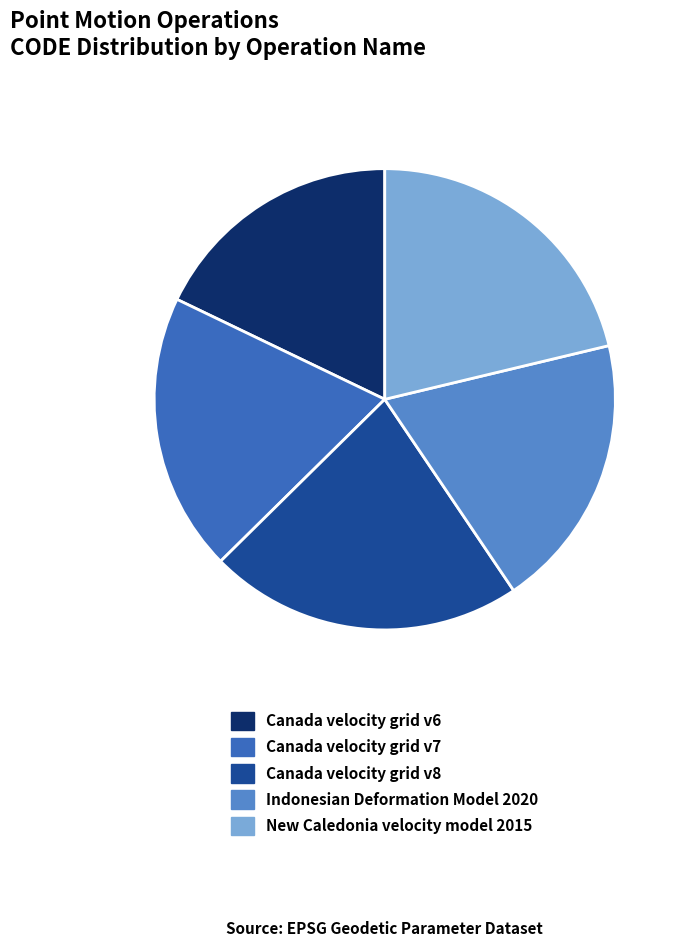

Is Canada velocity grid v7 the majority of the pie?

No